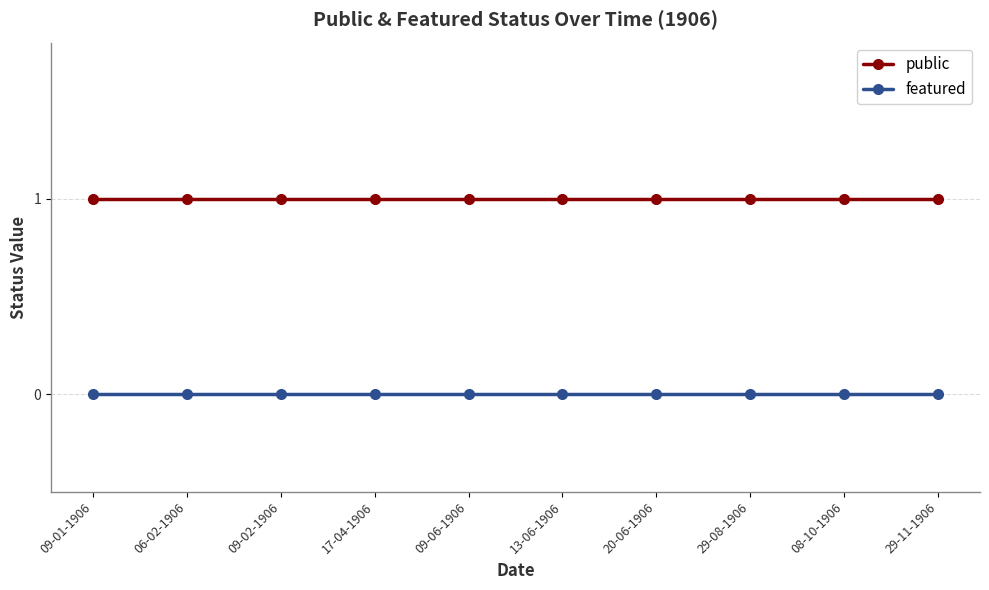

At how many categories does at least one series exceed 0?

10